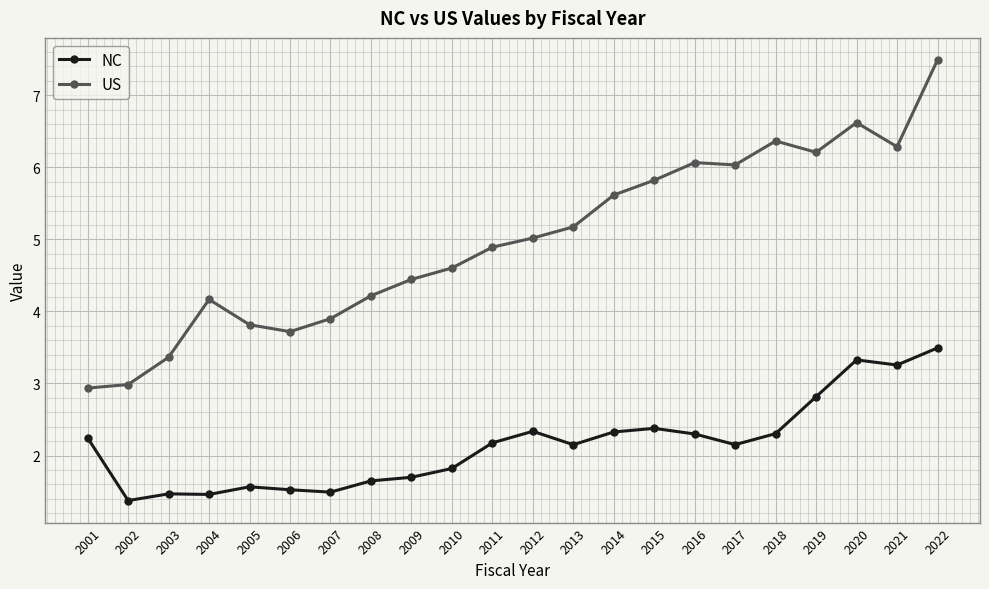

Which series has the widest spread of values?

US